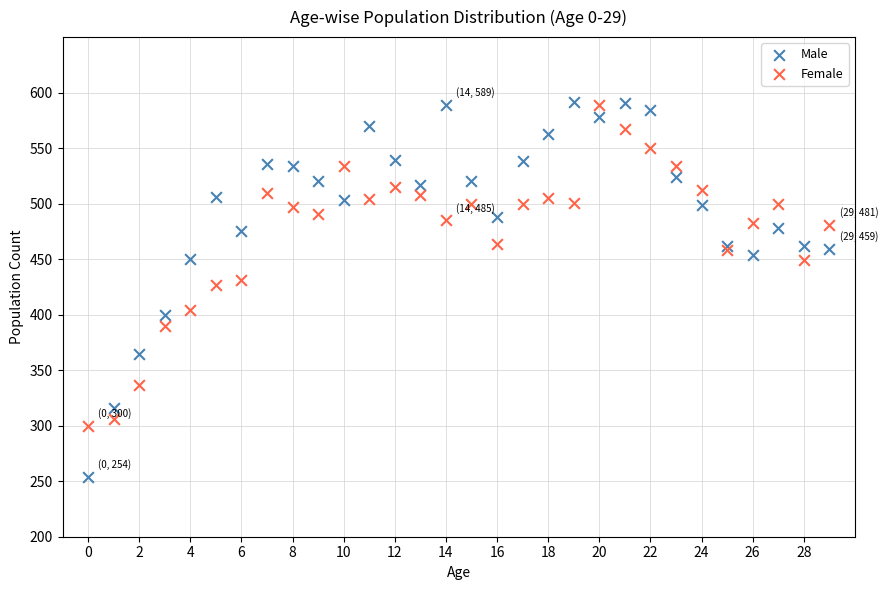

Which series reaches the minimum Y coordinate?

Male